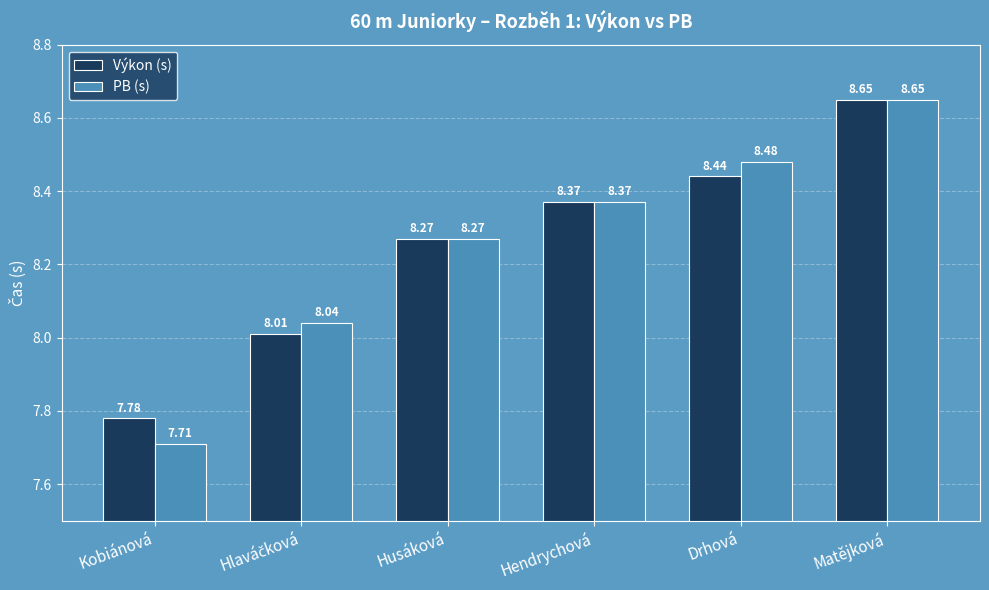

How many values in the PB (s) series are below 8?

1